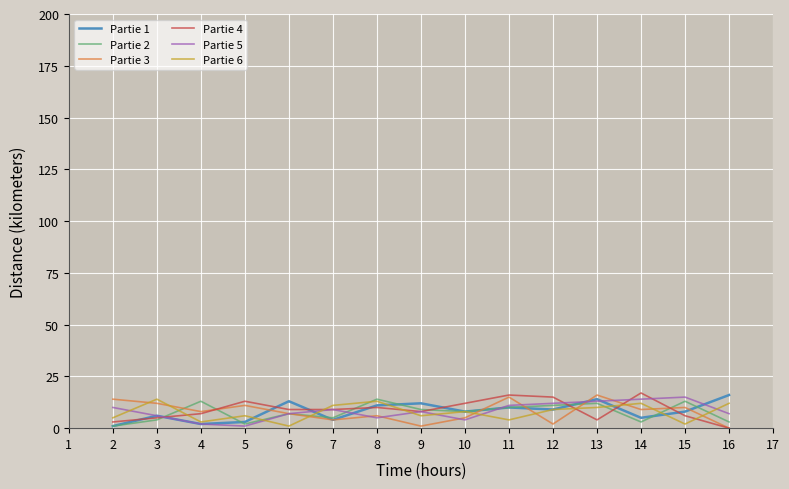

The Partie 6 series shows 11 at 7. True or false?

True